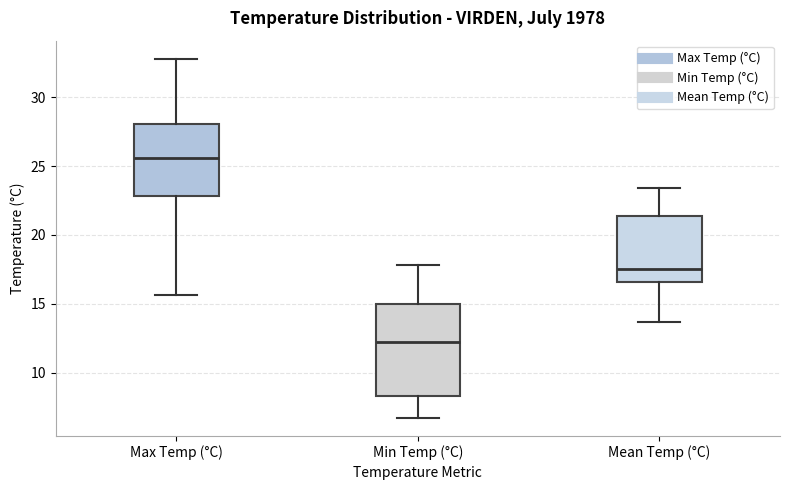

Reading left to right, transcribe this box plot: for each box, give where its median line is, the range the box spans, and where its two whiskers end, as read against the y-axis. The values are not printed on the chart, so give them approximately, as read against the axis.

Max Temp (°C): median 25.5, box 23.0 to 28.0, whiskers 15.5 to 33.0
Min Temp (°C): median 12.0, box 8.5 to 15.0, whiskers 6.5 to 18.0
Mean Temp (°C): median 17.5, box 16.5 to 21.5, whiskers 13.5 to 23.5